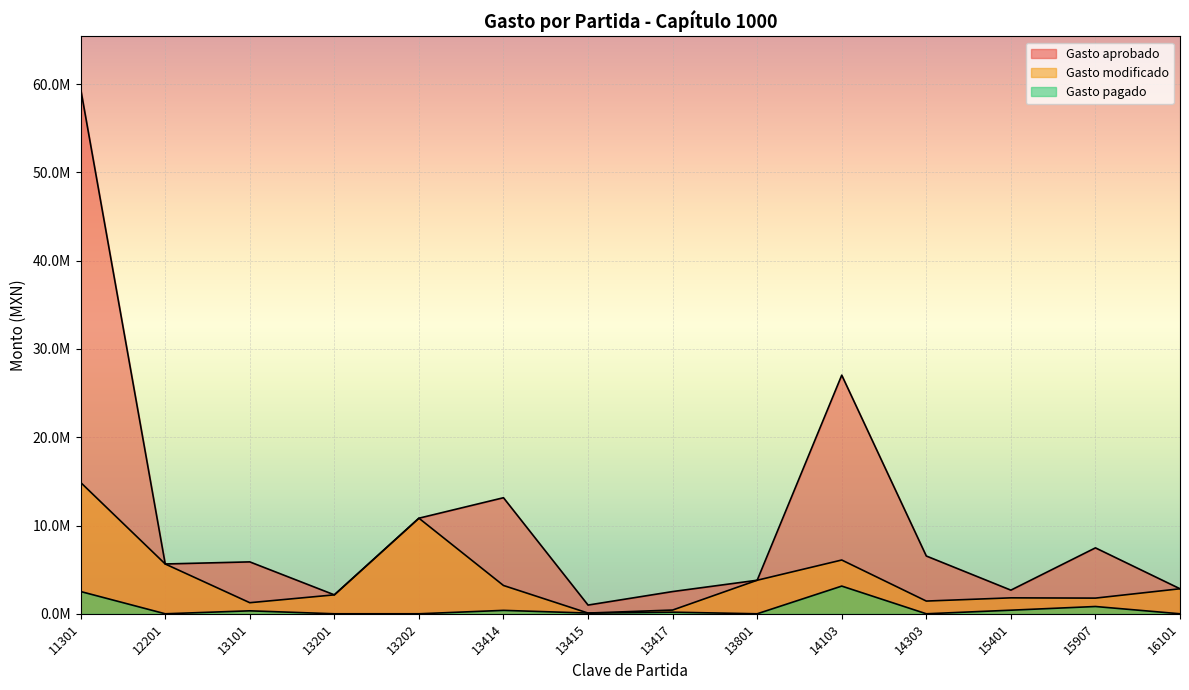

At 13414, list the series in order from smallest to largest.

Gasto pagado, Gasto modificado, Gasto aprobado